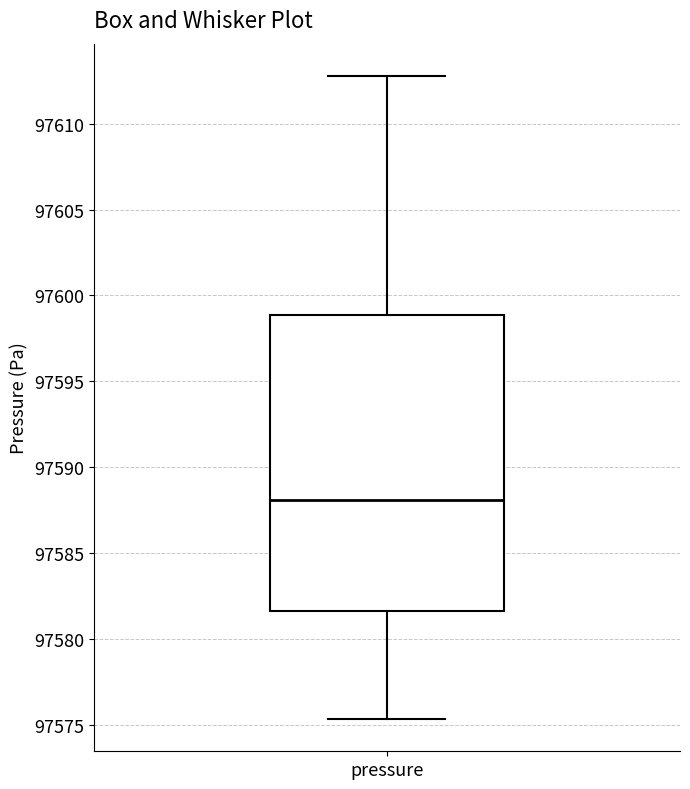

Read this box plot against the y-axis: the position of the median line, the range covered by the box, and the ends of both whiskers. The values are not printed on the chart, so give them approximately, as read against the axis.

median 97588.0, box 97581.5 to 97599.0, whiskers 97575.5 to 97613.0